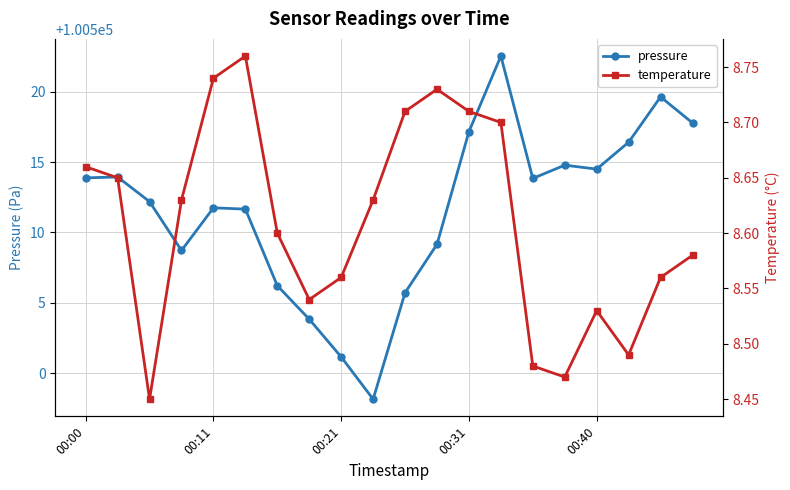

True or false: pressure has more than 1 points higher than both neighbors.

True